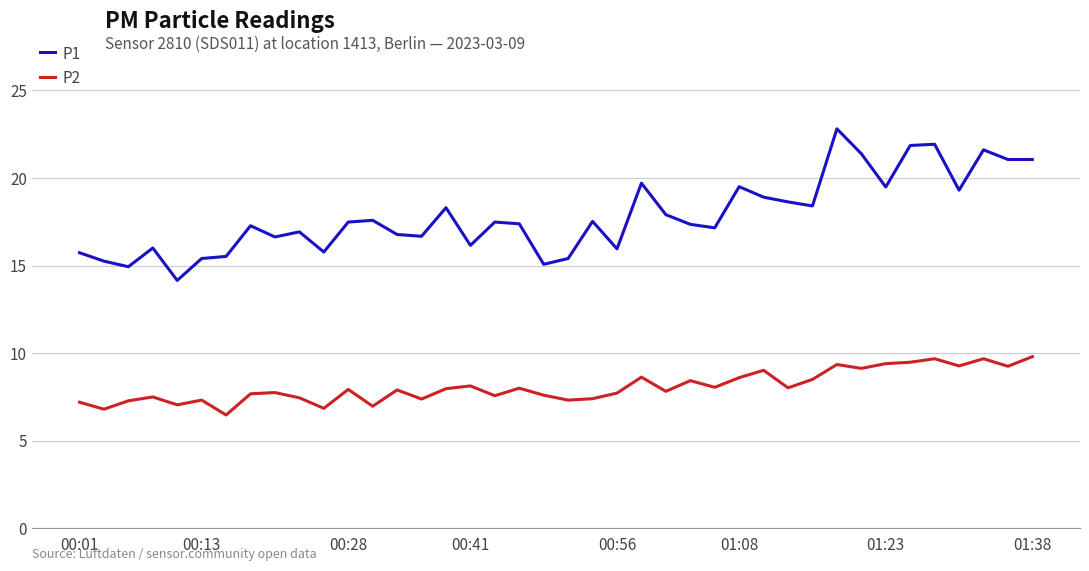

What is the lowest value of the P1 series?

14.2